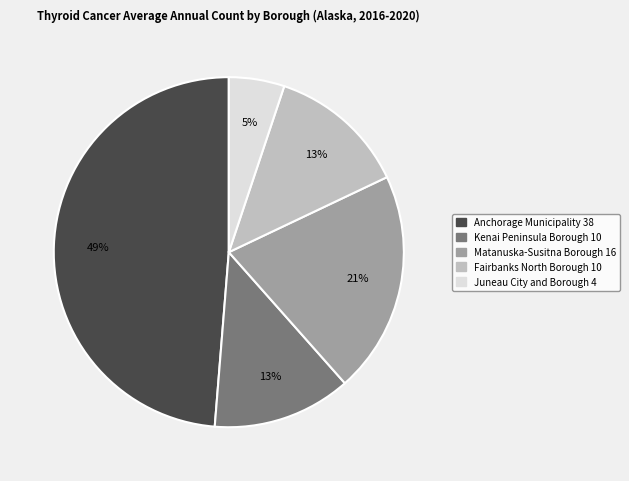

What percentage is the Fairbanks North Borough slice, to the nearest percent?

13%